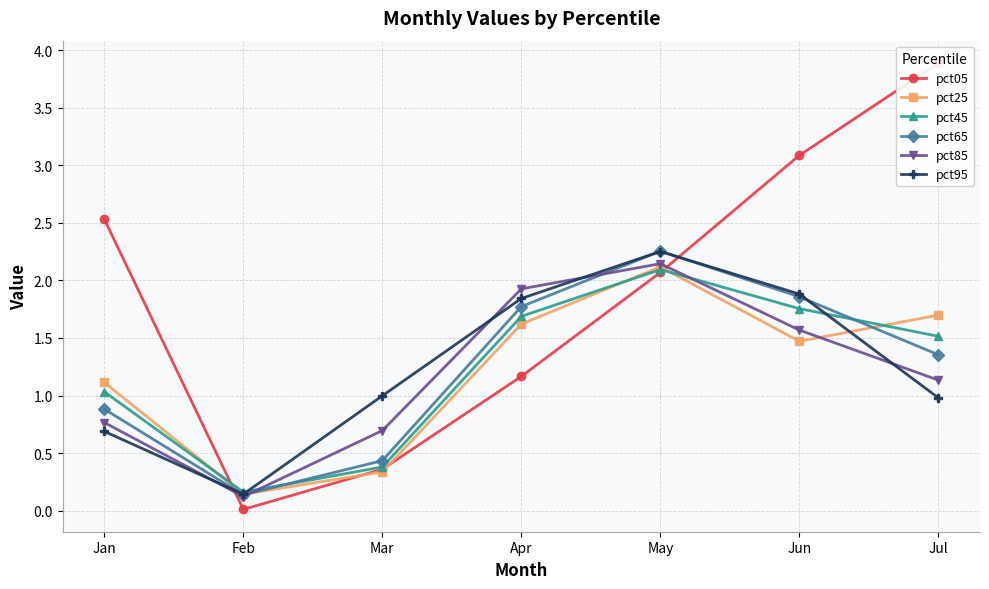

Reading left to right, list all the values displayed in this chart.

pct05: Jan=2.5	Feb=0.0	Mar=0.4	Apr=1.2	May=2.1	Jun=3.1	Jul=3.9
pct25: Jan=1.1	Feb=0.1	Mar=0.3	Apr=1.6	May=2.1	Jun=1.5	Jul=1.7
pct45: Jan=1.0	Feb=0.2	Mar=0.4	Apr=1.7	May=2.1	Jun=1.8	Jul=1.5
pct65: Jan=0.9	Feb=0.1	Mar=0.4	Apr=1.8	May=2.3	Jun=1.9	Jul=1.4
pct85: Jan=0.8	Feb=0.1	Mar=0.7	Apr=1.9	May=2.1	Jun=1.6	Jul=1.1
pct95: Jan=0.7	Feb=0.1	Mar=1.0	Apr=1.8	May=2.3	Jun=1.9	Jul=1.0